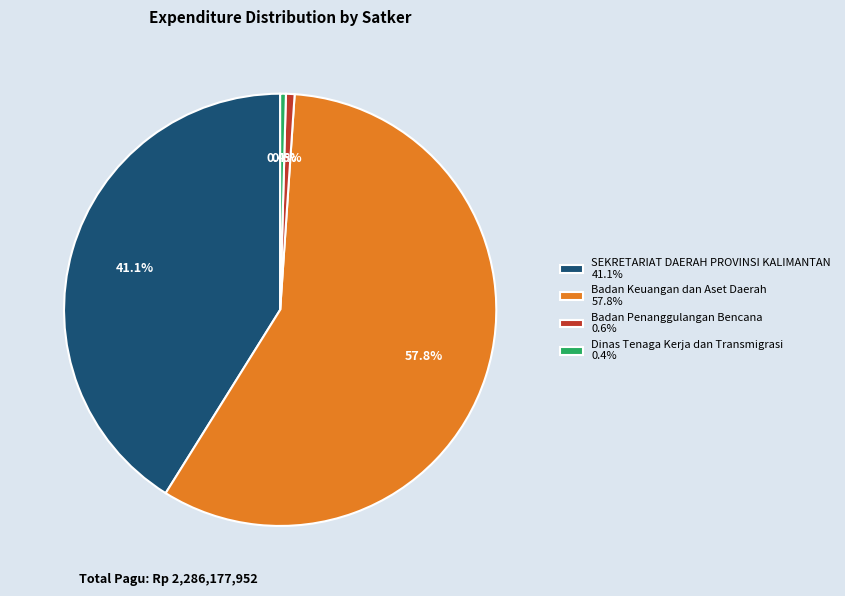

Which category accounts for the majority?

Badan Keuangan dan Aset Daerah 57.8%